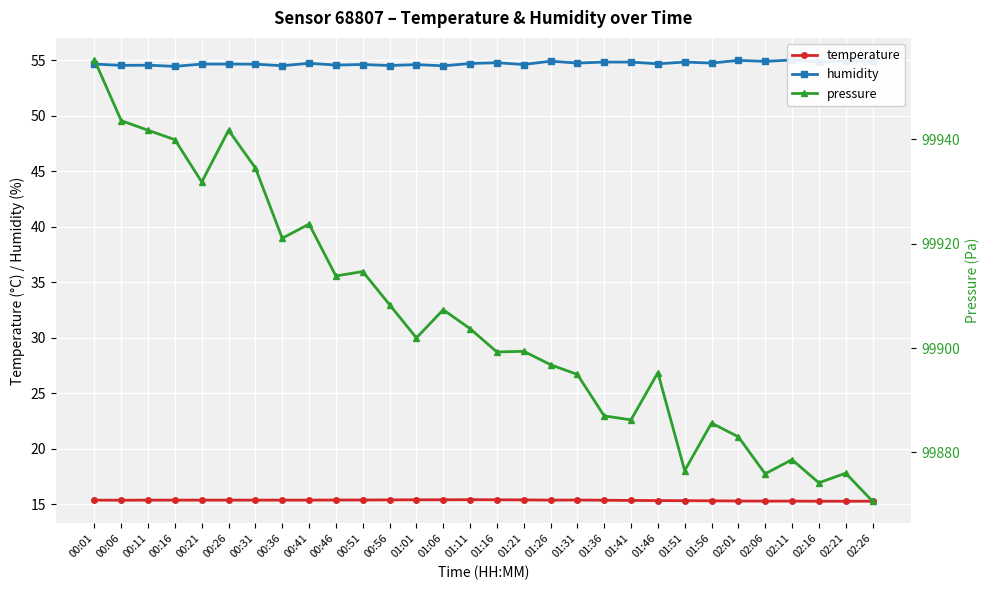

What is the total value across all series at 01:11?

99973.9